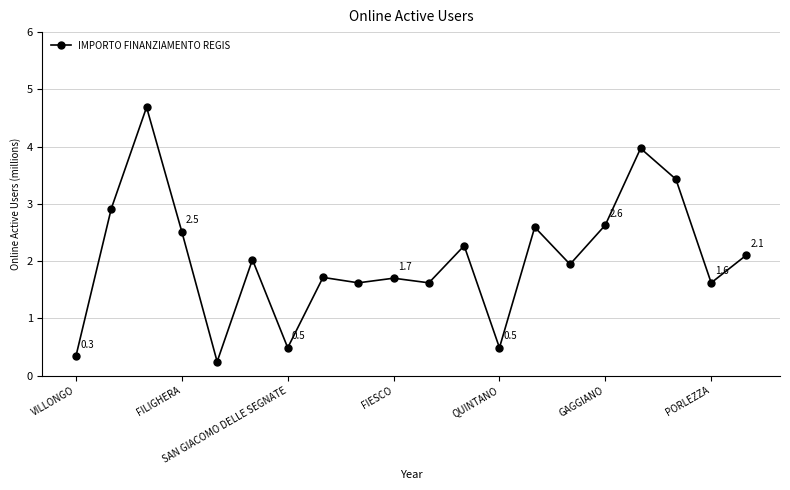

What is the value of the 5th point from the left?

0.2